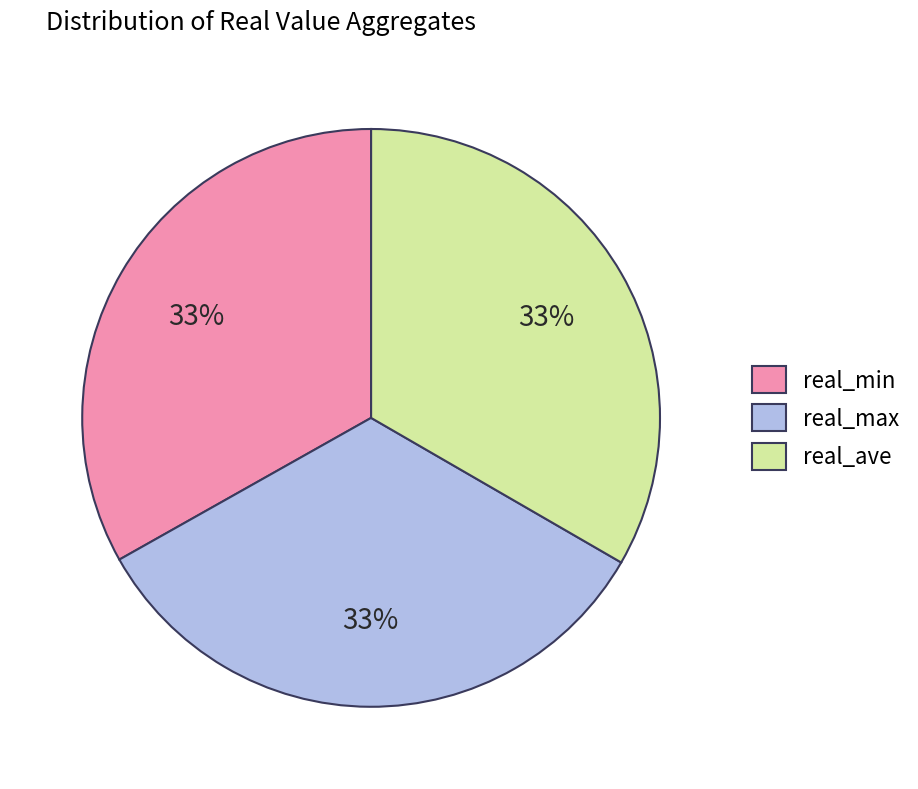

Is it true that real_max is 33% of the pie?

True